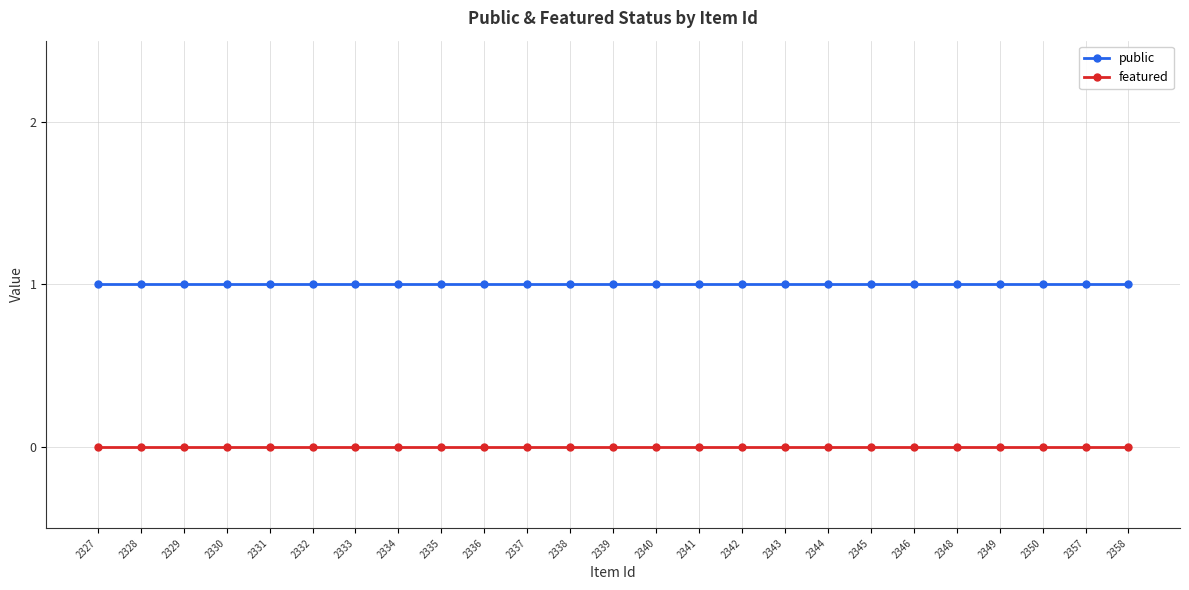

Rank the series at 2329 from lowest to highest value.

featured, public